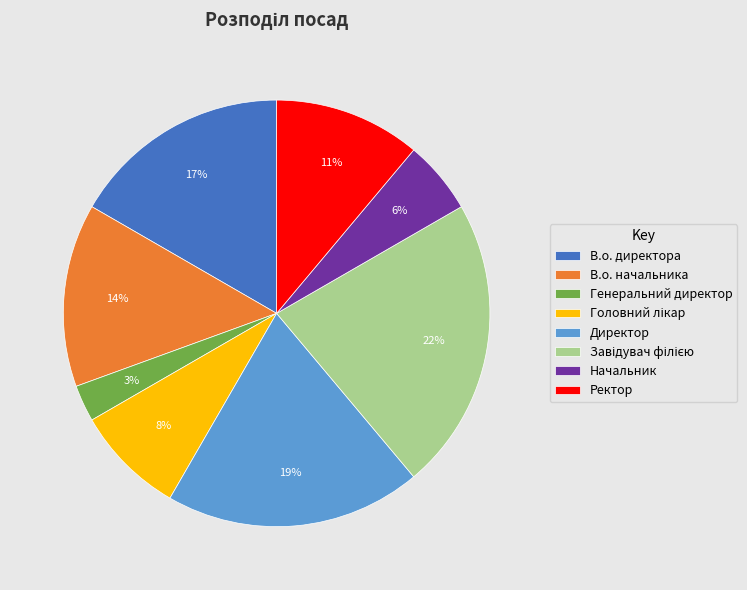

Is there a majority slice in this chart?

No